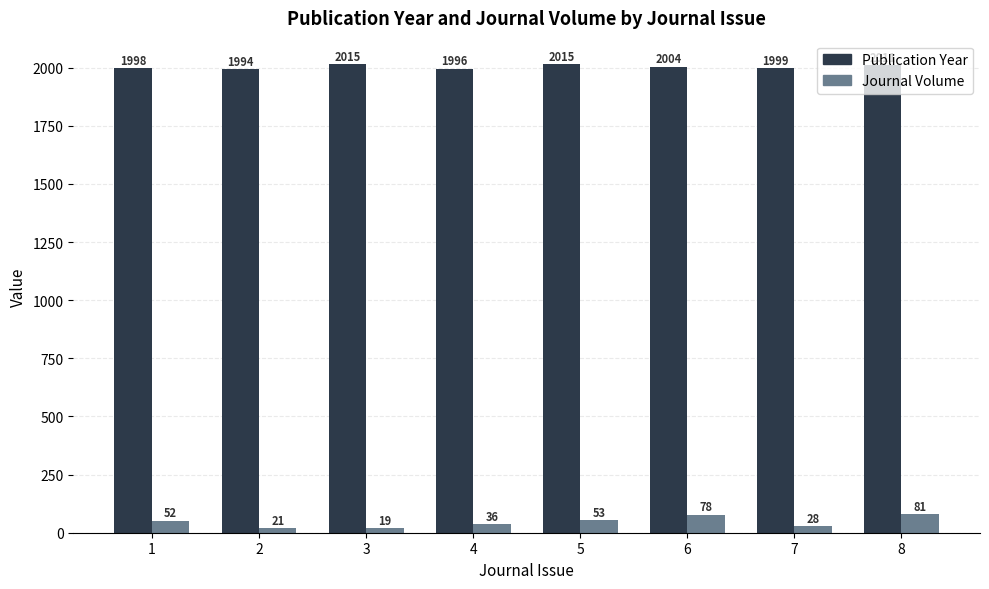

Is the value of Journal Volume at 3 greater than the value of Publication Year at 3?

No